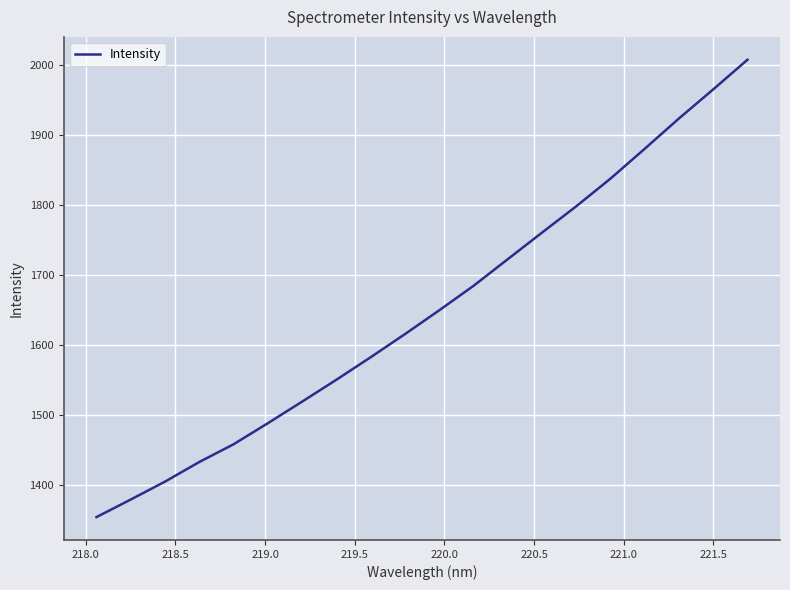

What is the maximum value shown in the chart?

2006.8